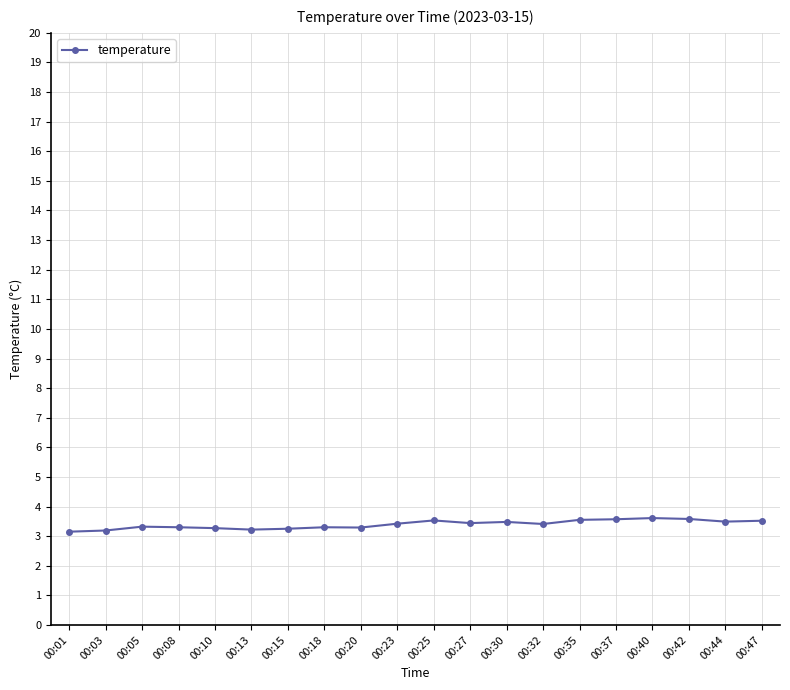

The chart shows a value of 5.1 at 00:27. True or false?

False